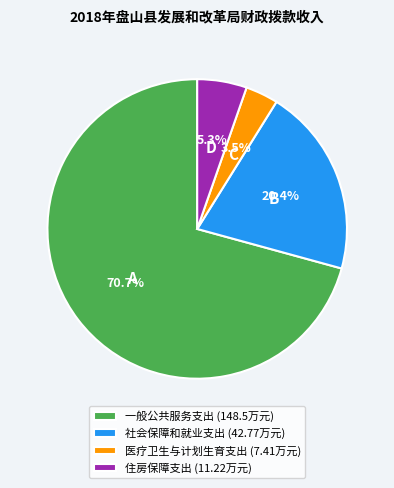

Rank the categories by value from lowest to highest.

医疗卫生与计划生育支出, 住房保障支出, 社会保障和就业支出, 一般公共服务支出